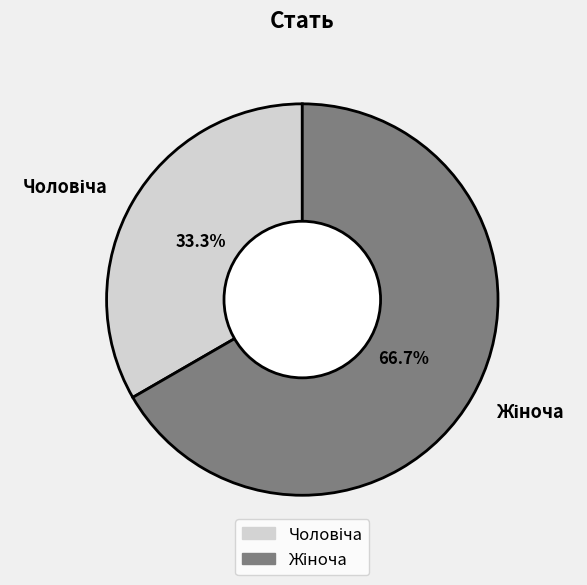

Does any single category account for the majority?

Yes